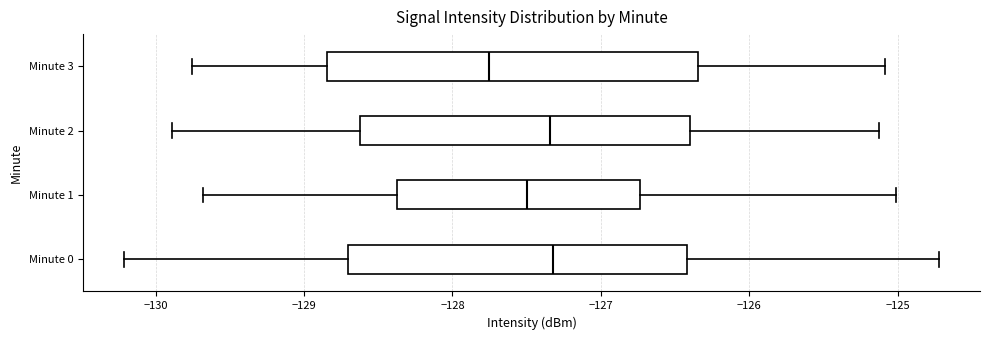

Where does the left whisker of the box for Minute 2 end on the x-axis? The values are not printed on the chart, so give them approximately, as read against the axis.

-129.9